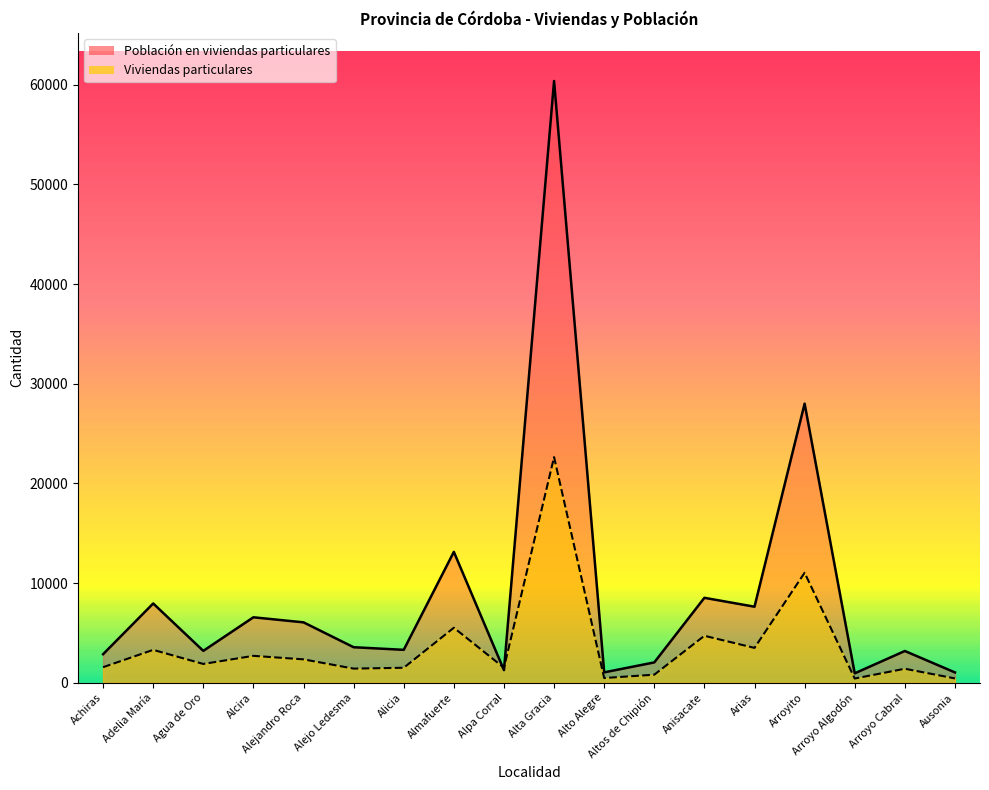

How many series are shown in this chart?

2